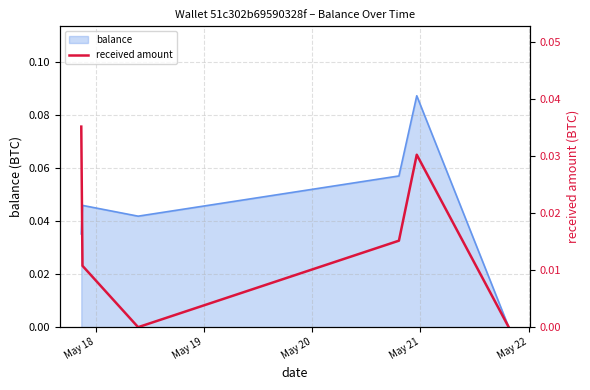

What is the label of the 4th point from the left?

May 21